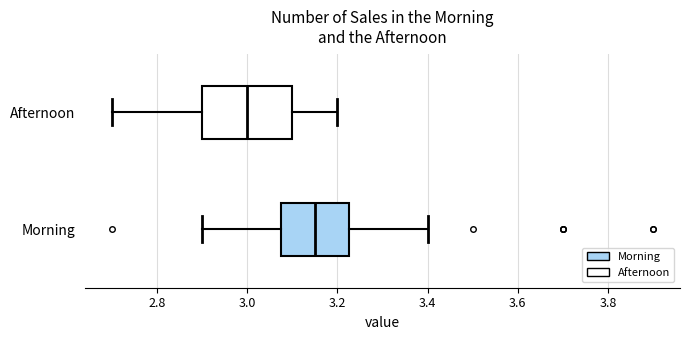

Comparing the boxes themselves (not the whiskers), which one is the widest?

Afternoon